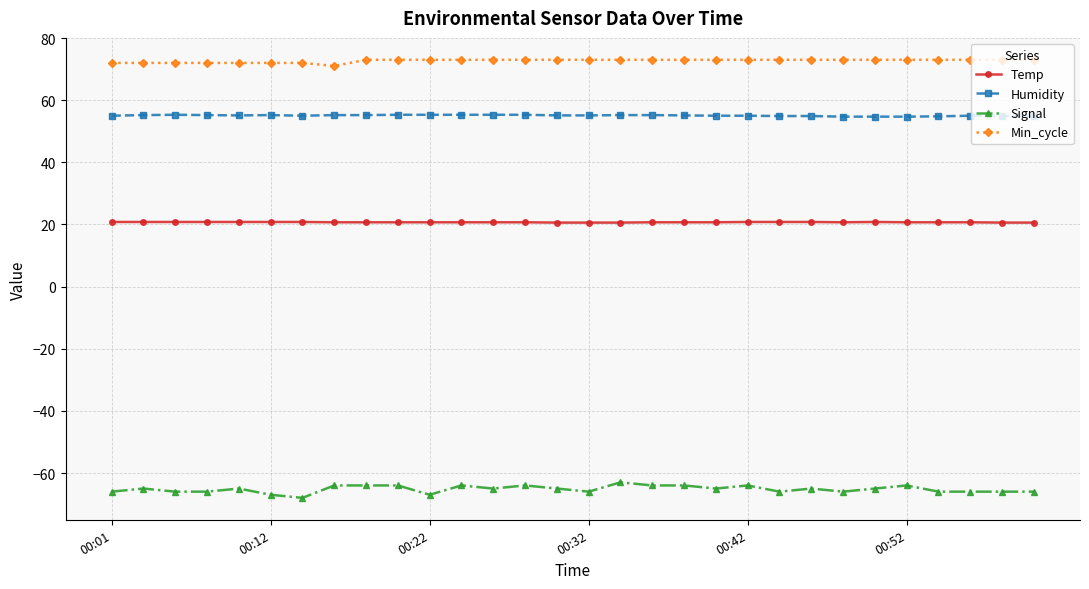

Which series has the widest spread of values?

Signal